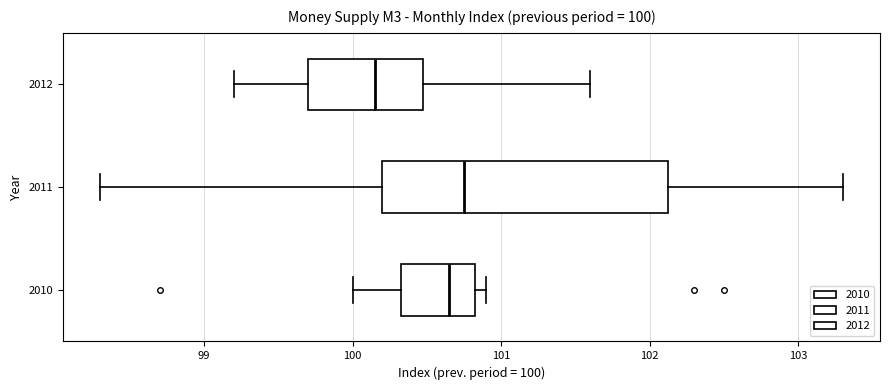

Which box's median line is the furthest to the left?

2012